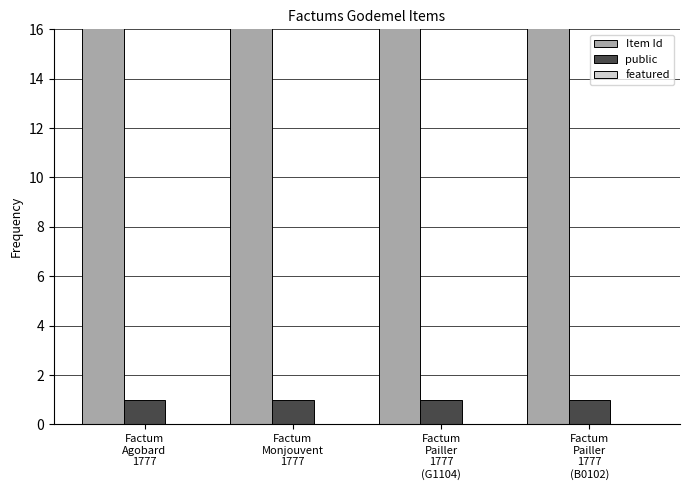

How many distinct data groups are displayed?

3